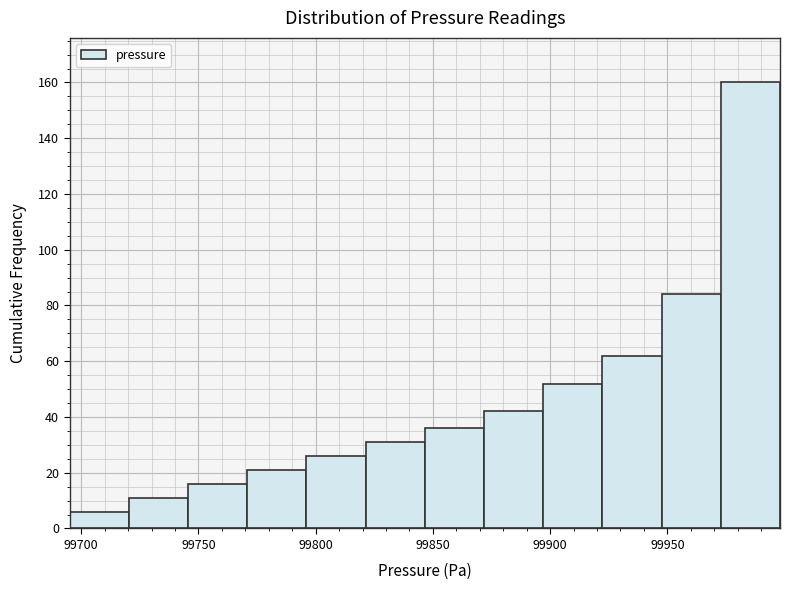

Reading left to right, transcribe this chart: for each bar, give the range it covers on the x-axis and its height. Neither the bar edges nor the heights are printed on the chart, so give them approximately, as read against the axes.

99695 to 99720: 6
99720 to 99745: 12
99745 to 99770: 16
99770 to 99795: 22
99795 to 99820: 26
99820 to 99845: 32
99845 to 99870: 36
99870 to 99895: 42
99895 to 99920: 52
99920 to 99950: 62
99950 to 99975: 84
99975 to 100000: 160